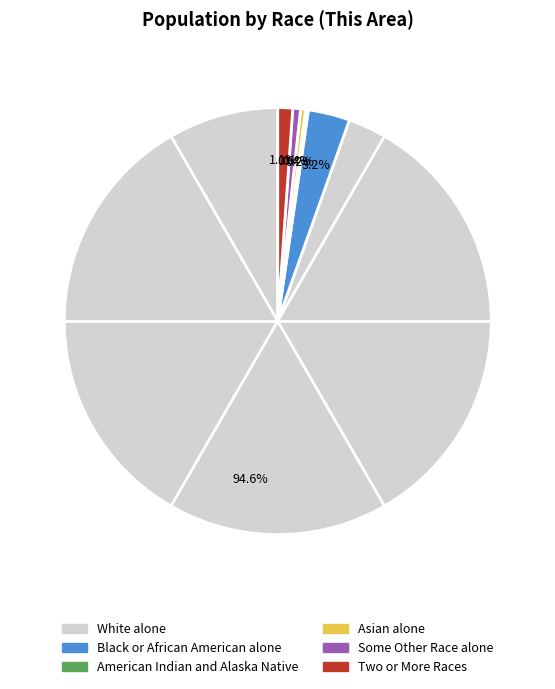

Is there any slice that represents more than half of the pie?

Yes